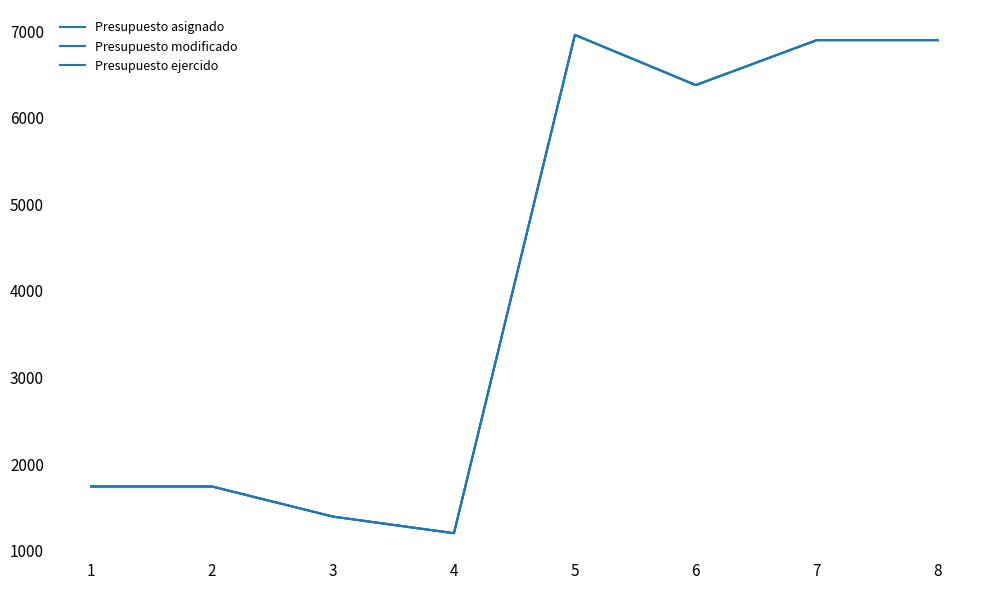

What is the sum of the Presupuesto asignado values at 6 and 5?

13340.0